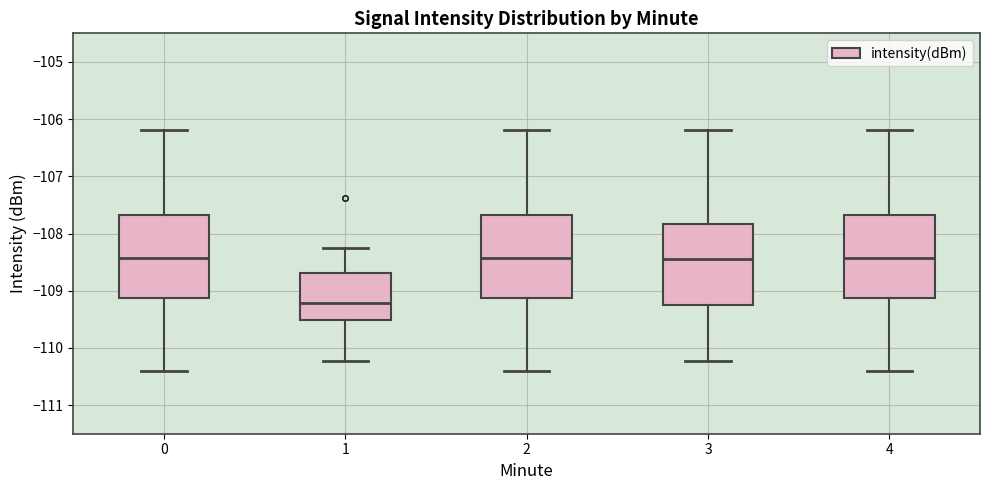

Reading left to right, transcribe this box plot: for each box, give where its median line is, the range the box spans, and where its two whiskers end, as read against the y-axis. The values are not printed on the chart, so give them approximately, as read against the axis.

0: median -108.4, box -109.1 to -107.7, whiskers -110.4 to -106.2
1: median -109.2, box -109.5 to -108.7, whiskers -110.2 to -108.3
2: median -108.4, box -109.1 to -107.7, whiskers -110.4 to -106.2
3: median -108.4, box -109.2 to -107.8, whiskers -110.2 to -106.2
4: median -108.4, box -109.1 to -107.7, whiskers -110.4 to -106.2